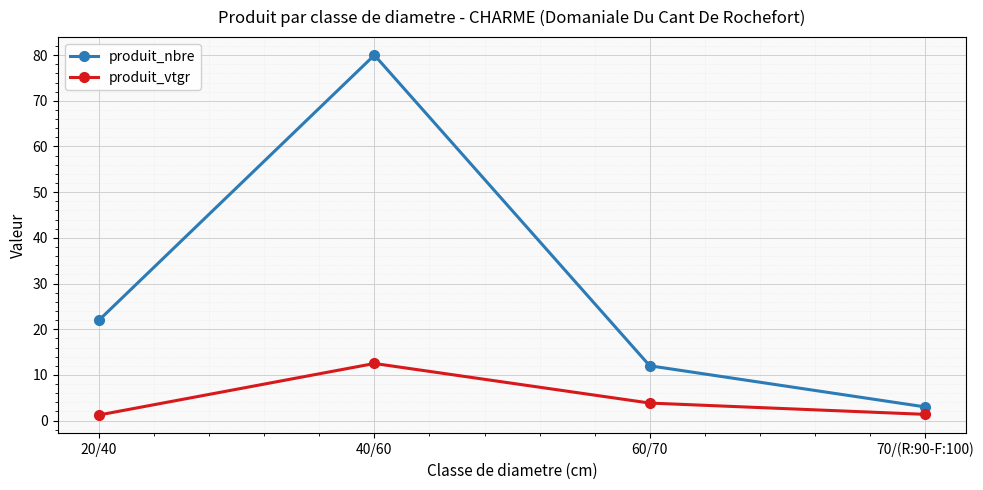

At which category is the sum across all series the highest?

40/60